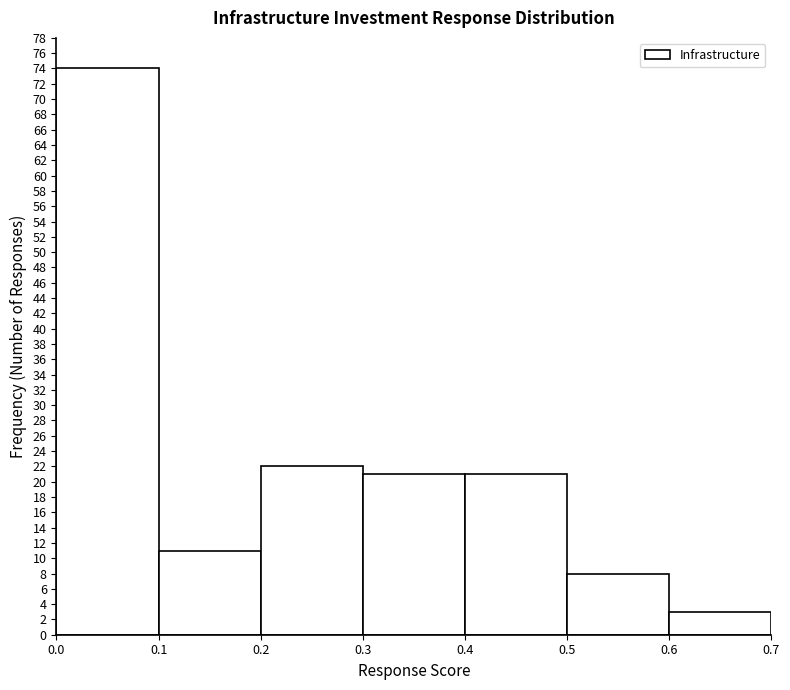

How tall is the bar that spans 0.2 to 0.3 on the x-axis? The values are not printed on the chart, so give them approximately, as read against the axis.

22